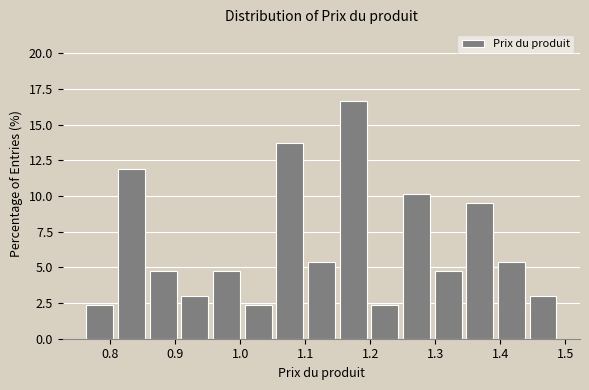

Reading left to right, list every bar in this chart as the range it spans on the x-axis followed by its height. Neither the bar edges nor the heights are printed on the chart, so give them approximately, as read against the axes.

0.76 to 0.81: 2.5
0.81 to 0.86: 12.0
0.86 to 0.91: 5.0
0.91 to 0.95: 3.0
0.95 to 1.00: 5.0
1.00 to 1.05: 2.5
1.05 to 1.10: 13.5
1.10 to 1.15: 5.5
1.15 to 1.20: 16.5
1.20 to 1.25: 2.5
1.25 to 1.30: 10.0
1.30 to 1.34: 5.0
1.34 to 1.39: 9.5
1.39 to 1.44: 5.5
1.44 to 1.49: 3.0